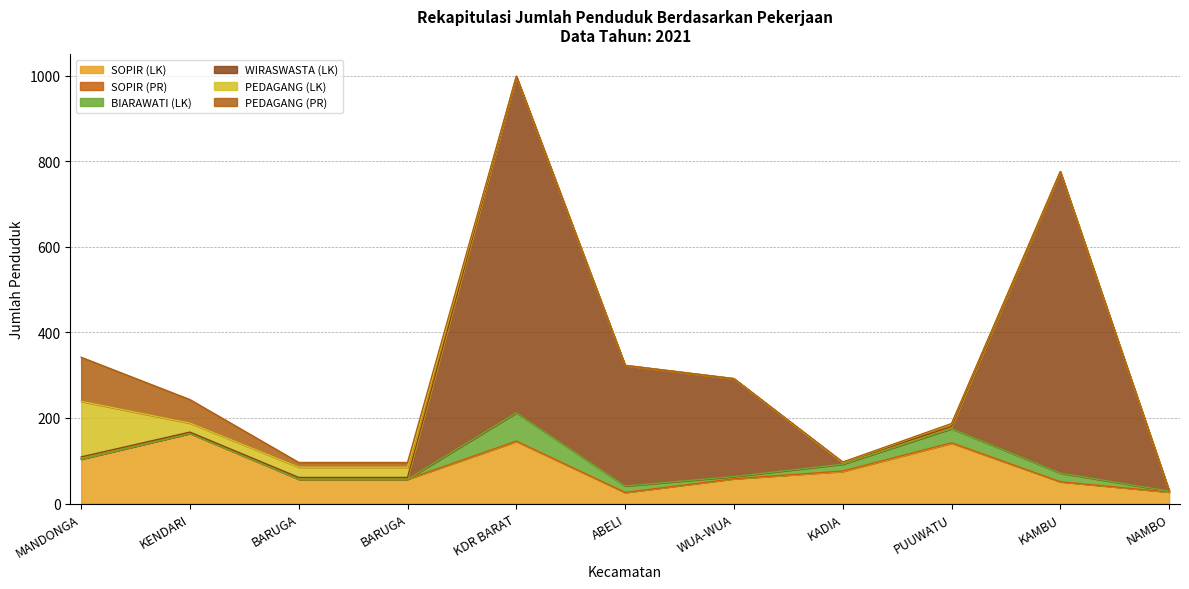

What is the label of the 1st point from the right?

NAMBO